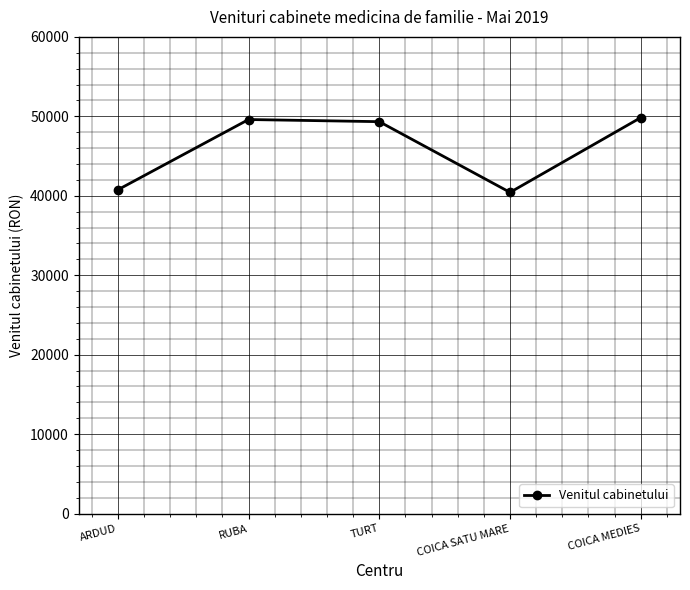

How many distinct data groups are displayed?

1